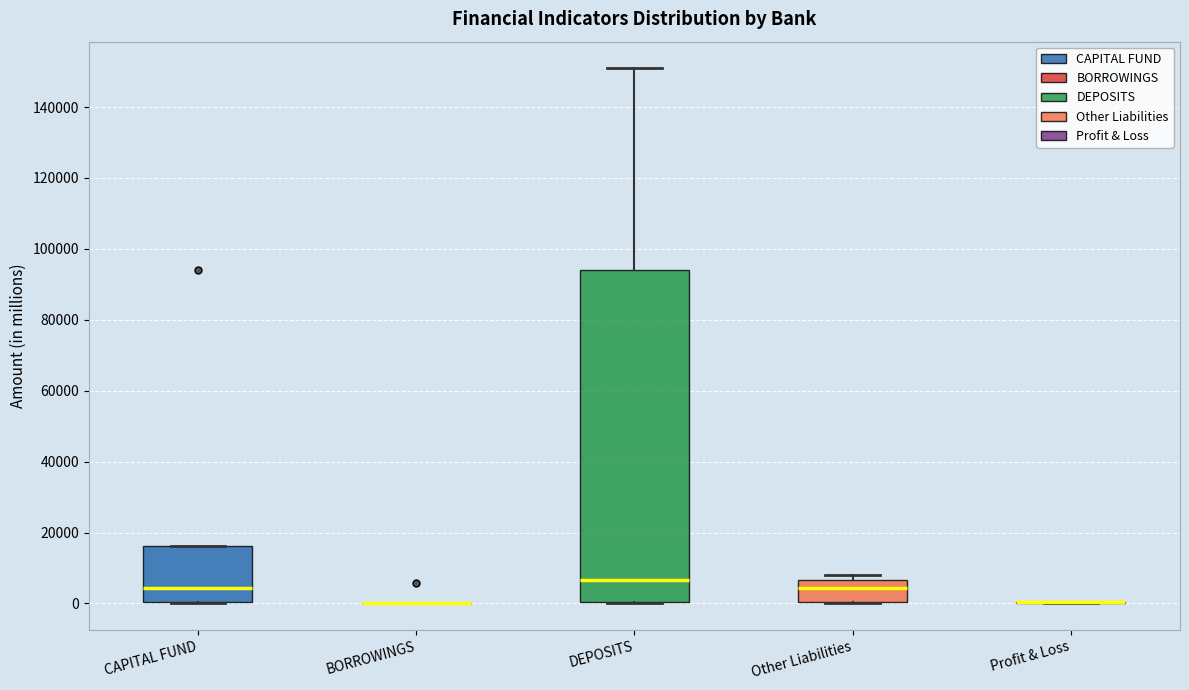

Reading left to right, read every box against the y-axis: the position of its median line, the range the box covers, and the ends of its whiskers. The values are not printed on the chart, so give them approximately, as read against the axis.

CAPITAL FUND: median 4000, box 0 to 16000, whiskers 0 to 16000
BORROWINGS: box collapsed to a line at 0, whiskers 0 to 0
DEPOSITS: median 6000, box 0 to 94000, whiskers 0 to 150000
Other Liabilities: median 4000, box 0 to 6000, whiskers 0 to 8000
Profit & Loss: box collapsed to a line at 0, whiskers 0 to 0